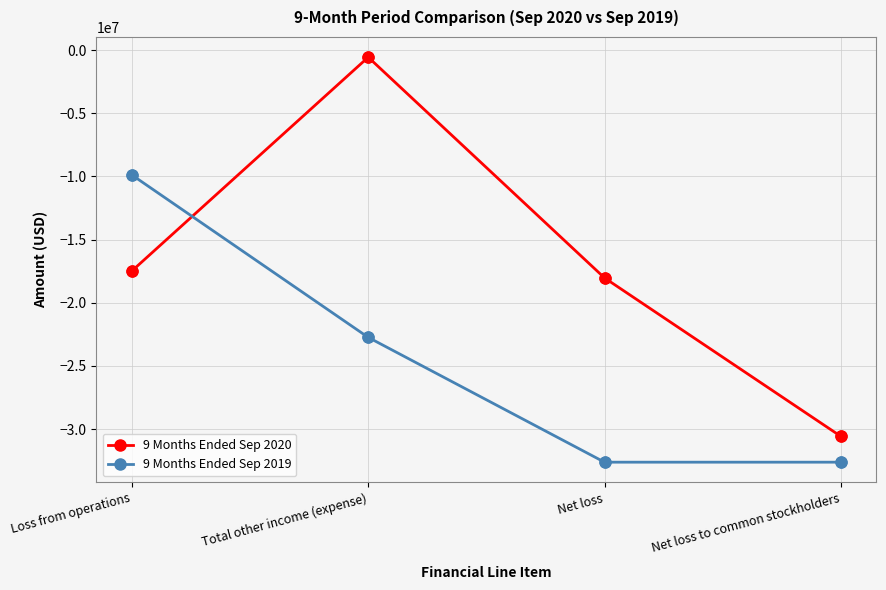

What is the spread (max minus min) of values at Net loss to common stockholders?

2046716